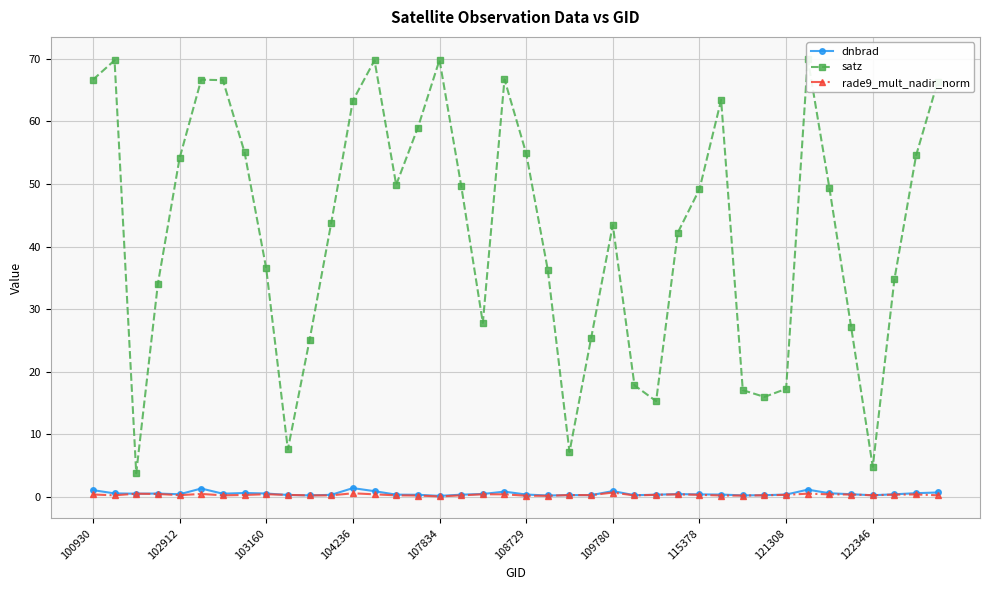

True or false: dnbrad has more than 0 points higher than both neighbors.

True